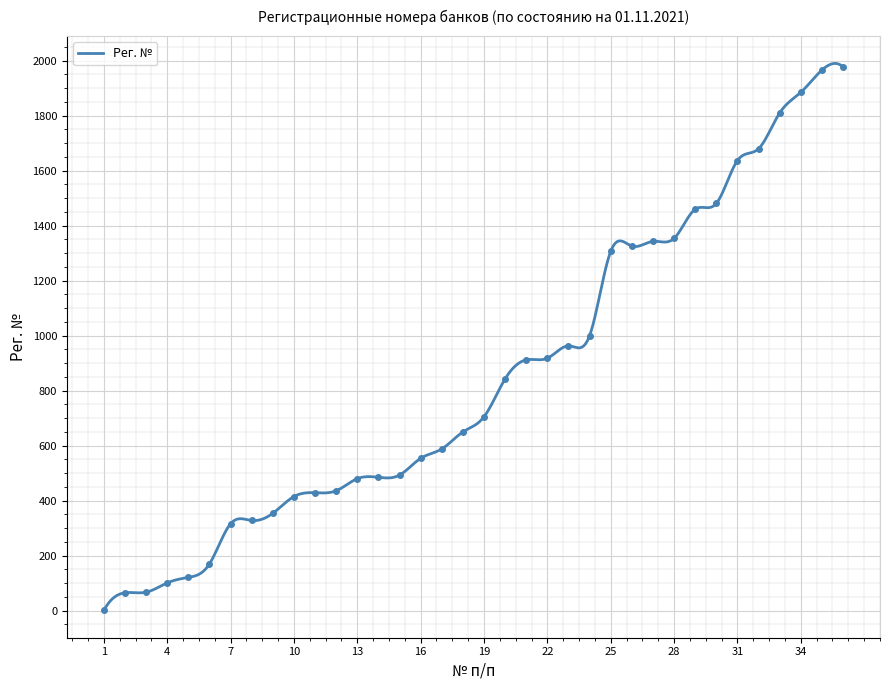

Is this an area chart (filled region under the line)?

No